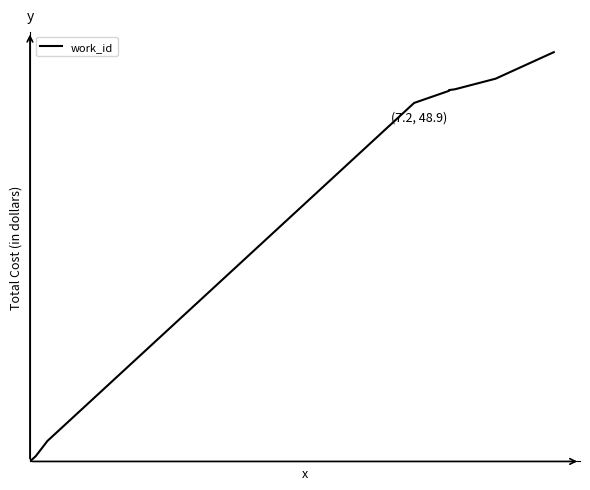

How many values exceed 48?

5